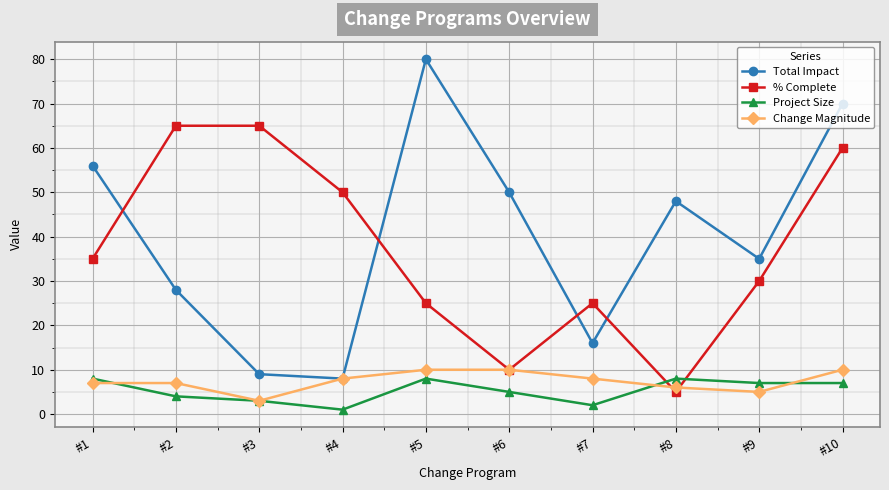

What is the sum of the % Complete values at #4 and #1?

85